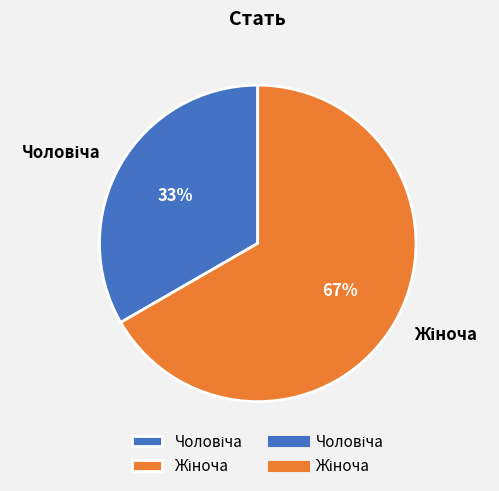

To the nearest percent, what is the average slice percentage?

50%